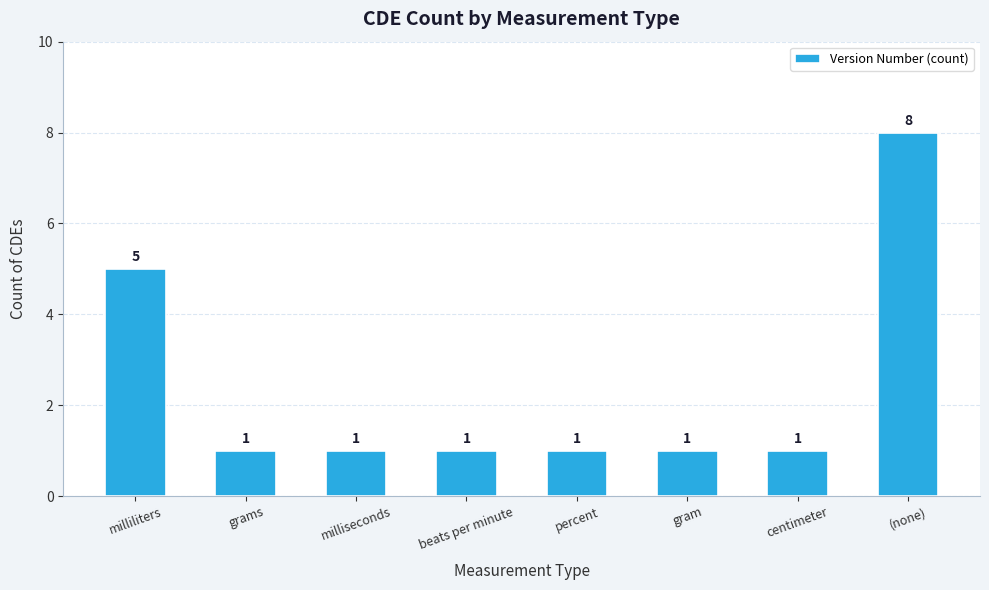

Reading right to left, transcribe all the data shown in this chart.

8	1	1	1	1	1	1	5